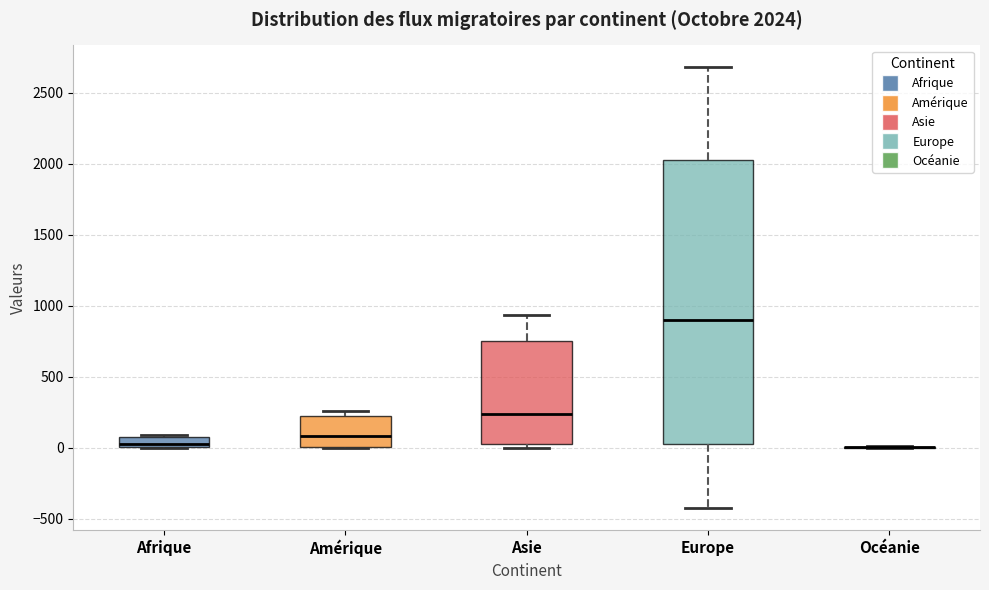

Comparing the boxes themselves (not the whiskers), which one is the tallest?

Europe